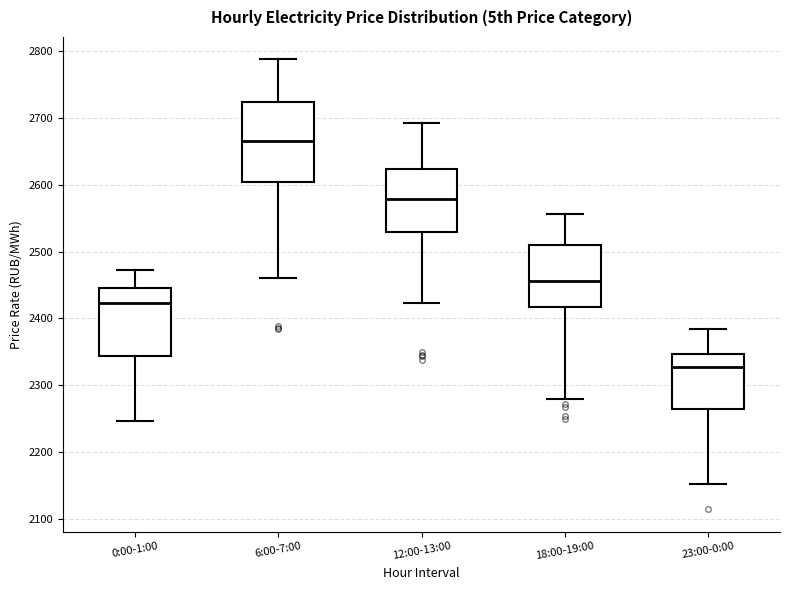

Reading left to right, read every box against the y-axis: the position of its median line, the range the box covers, and the ends of its whiskers. The values are not printed on the chart, so give them approximately, as read against the axis.

0:00-1:00: median 2420, box 2340 to 2450, whiskers 2250 to 2470
6:00-7:00: median 2670, box 2600 to 2720, whiskers 2460 to 2790
12:00-13:00: median 2580, box 2530 to 2620, whiskers 2420 to 2690
18:00-19:00: median 2460, box 2420 to 2510, whiskers 2280 to 2560
23:00-0:00: median 2330, box 2260 to 2350, whiskers 2150 to 2380